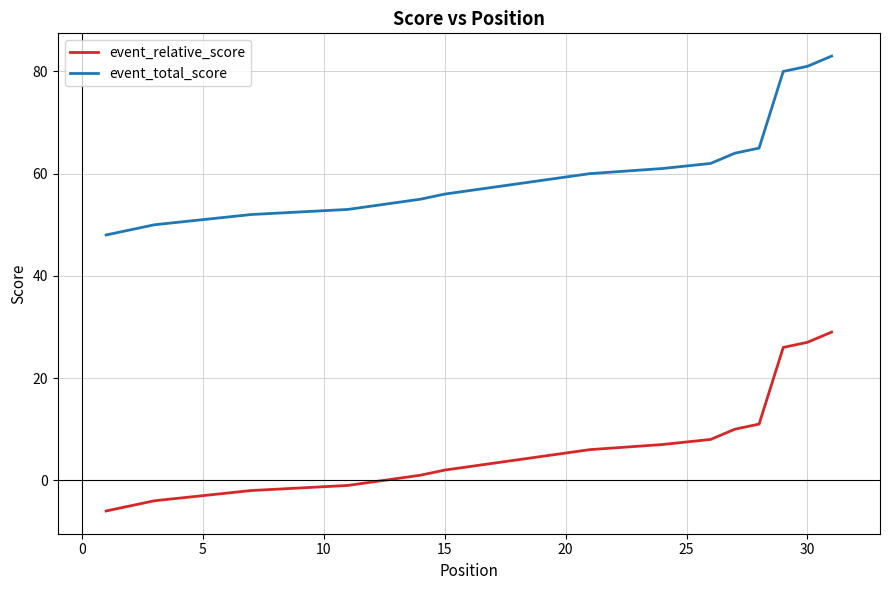

True or false: event_relative_score and event_total_score cross at least once.

False